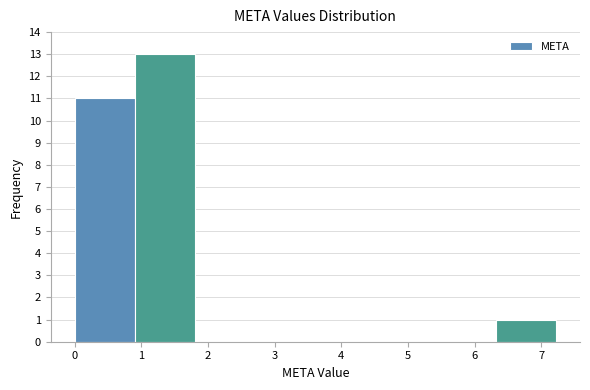

Reading left to right, list every bar in this chart as the range it spans on the x-axis followed by its height. Neither the bar edges nor the heights are printed on the chart, so give them approximately, as read against the axes.

0.0 to 0.9: 11
0.9 to 1.8: 13
1.8 to 2.7: 0
2.7 to 3.6: 0
3.6 to 4.5: 0
4.5 to 5.4: 0
5.4 to 6.3: 0
6.3 to 7.2: 1